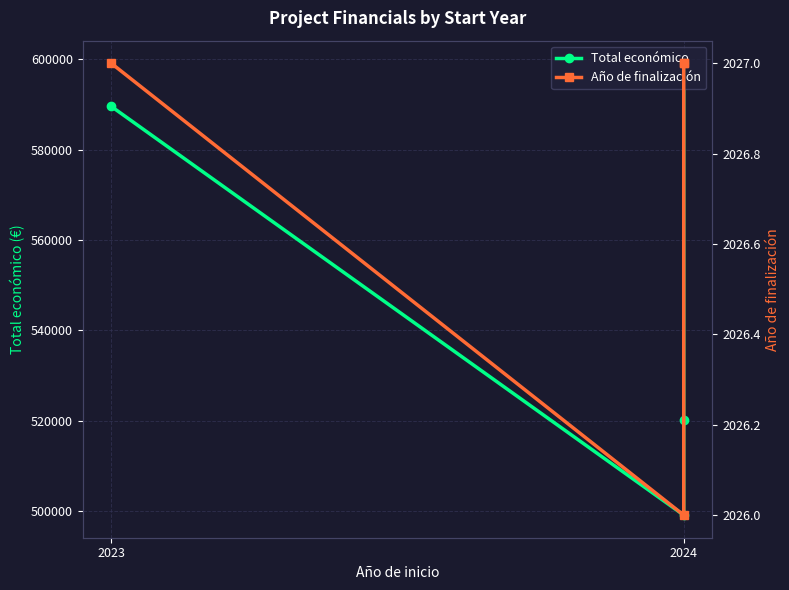

Reading left to right, transcribe all the data shown in this chart.

Total económico: 599134	520062	499059	589584
Año de finalización: 2027	2027	2026	2027